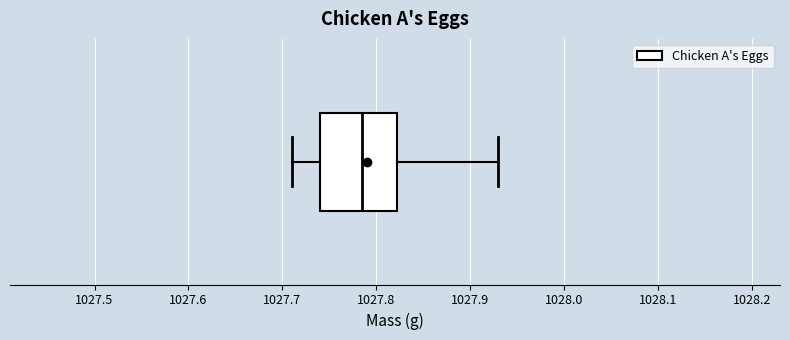

Read this box plot against the x-axis: the position of the median line, the range covered by the box, and the ends of both whiskers. The values are not printed on the chart, so give them approximately, as read against the axis.

median 1027.79, box 1027.74 to 1027.82, whiskers 1027.71 to 1027.93